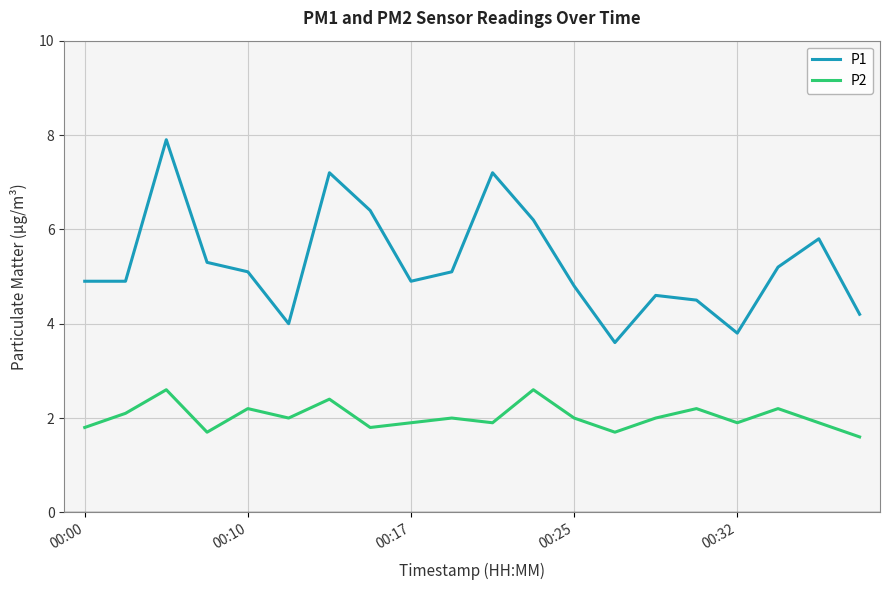

Which series has the largest total across all categories?

P1